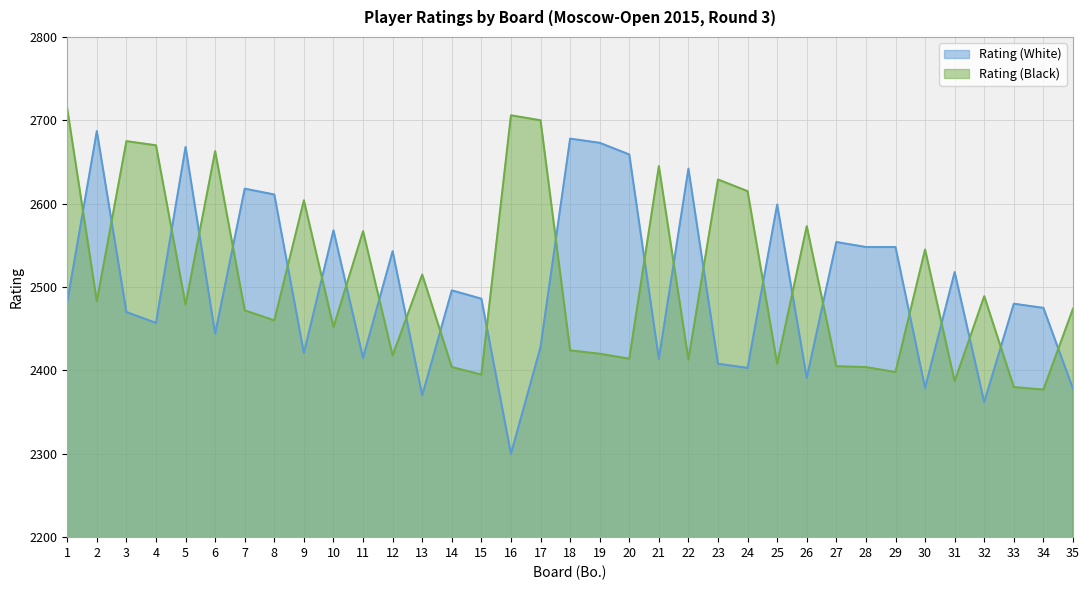

At which category is the sum across all series the highest?

1